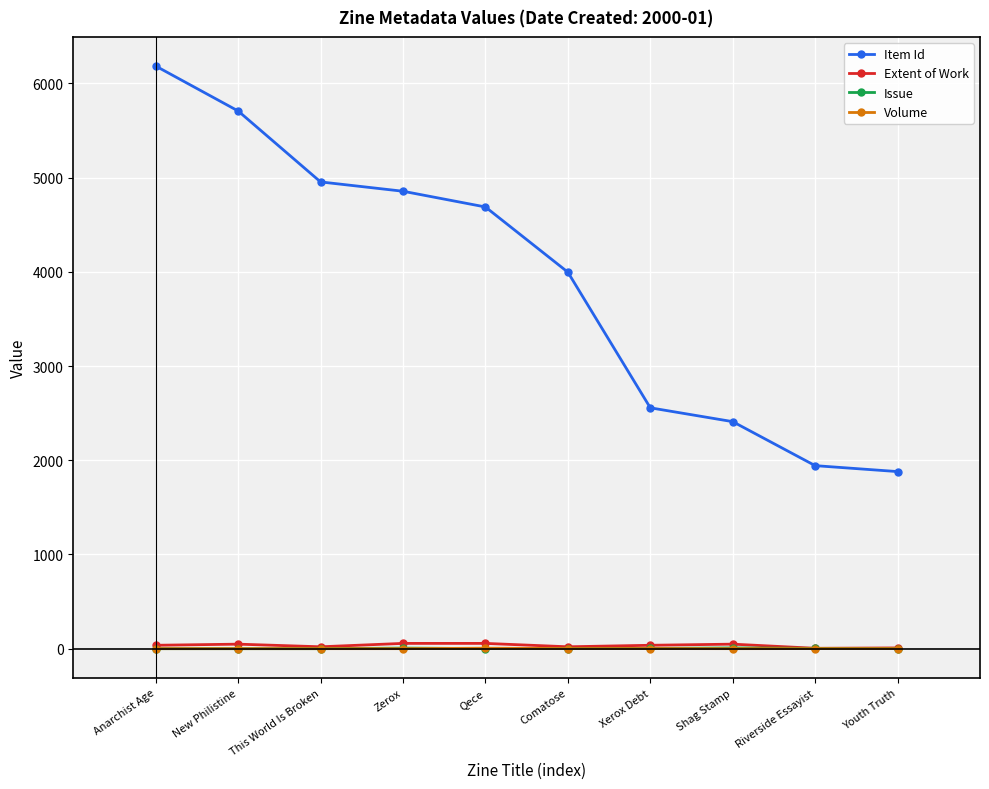

What position from the left is Xerox Debt?

7